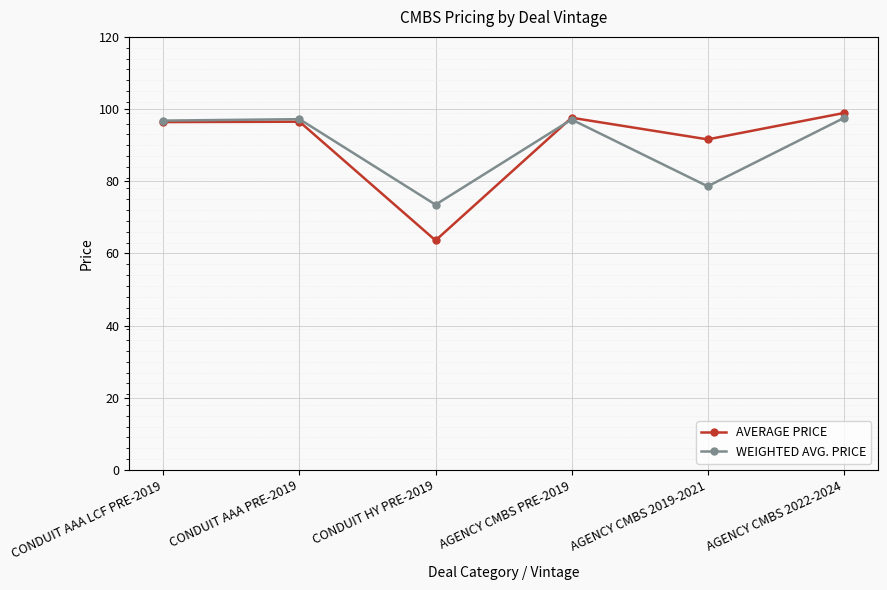

What is the value of the AVERAGE PRICE point at the 2nd from the left?

96.5